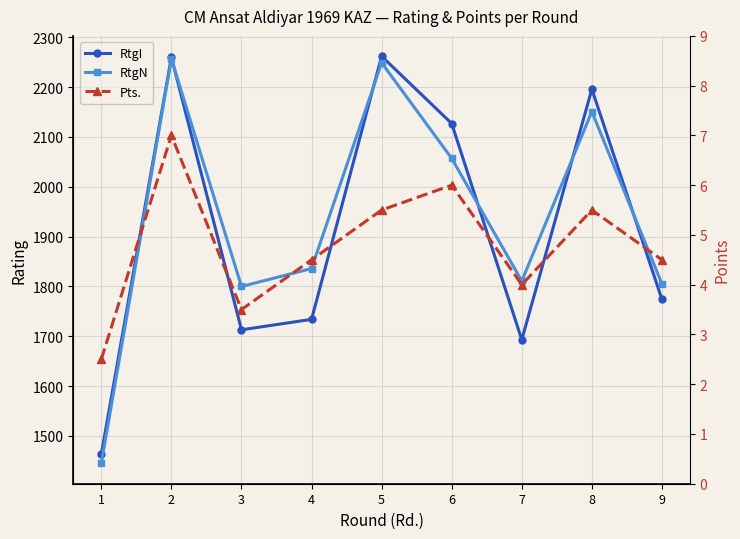

How many interior local valleys does the RtgI series have?

2